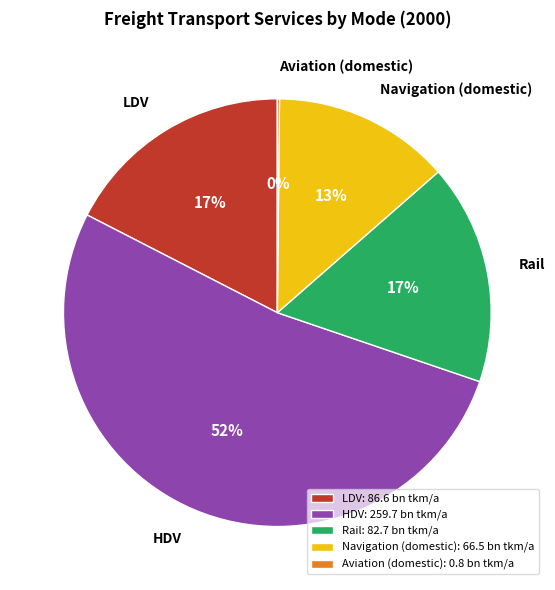

What is the ratio of the value at HDV to the value at Rail?

3.1